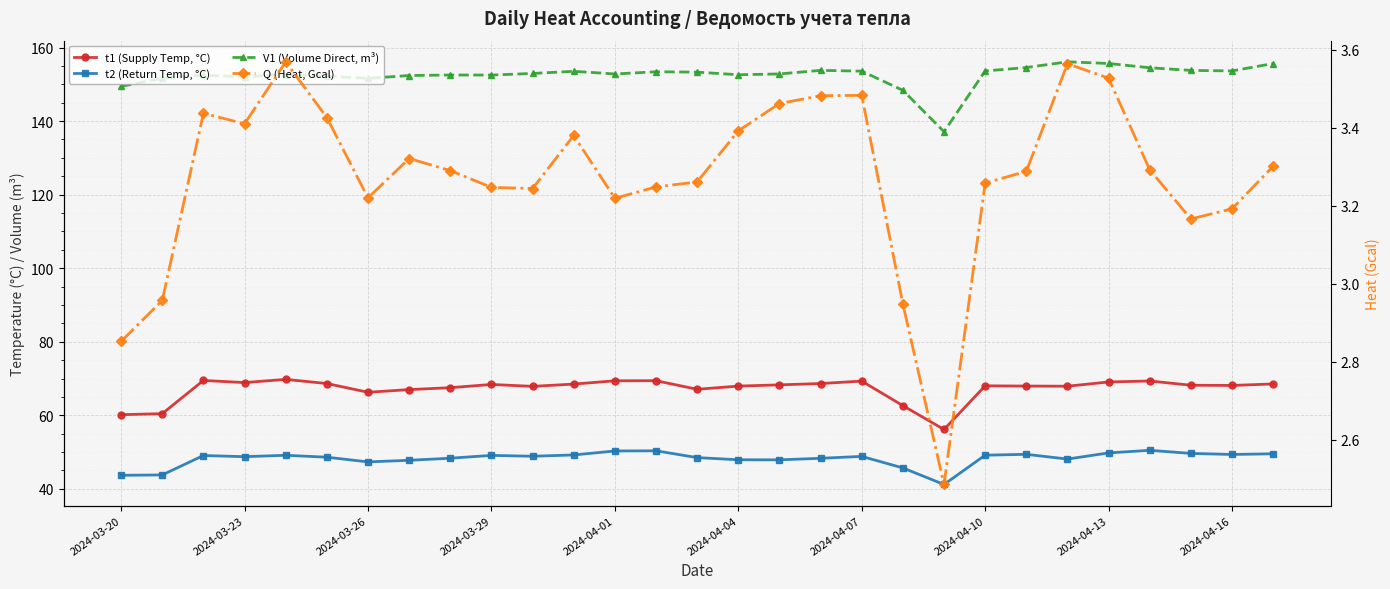

True or false: t2 (Return Temp, °C) and t1 (Supply Temp, °C) intersect in this chart.

False